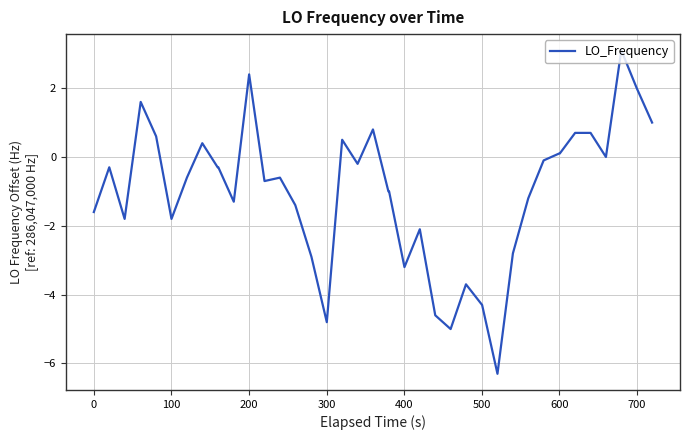

What is the minimum value shown in the chart?

-6.3